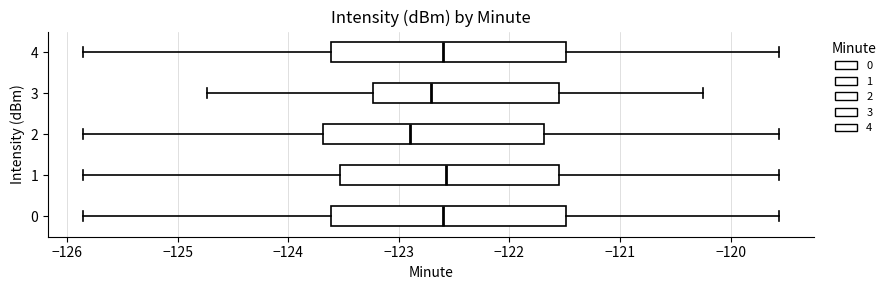

Where does the median line of the box at y = 4 sit on the x-axis? The values are not printed on the chart, so give them approximately, as read against the axis.

-122.6